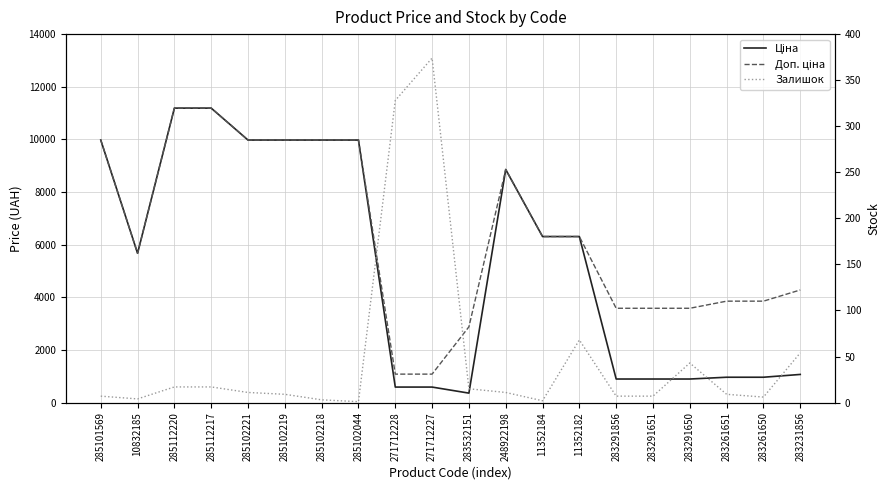

What is the difference between the Залишок values at 11352182 and 285102044?

67.0